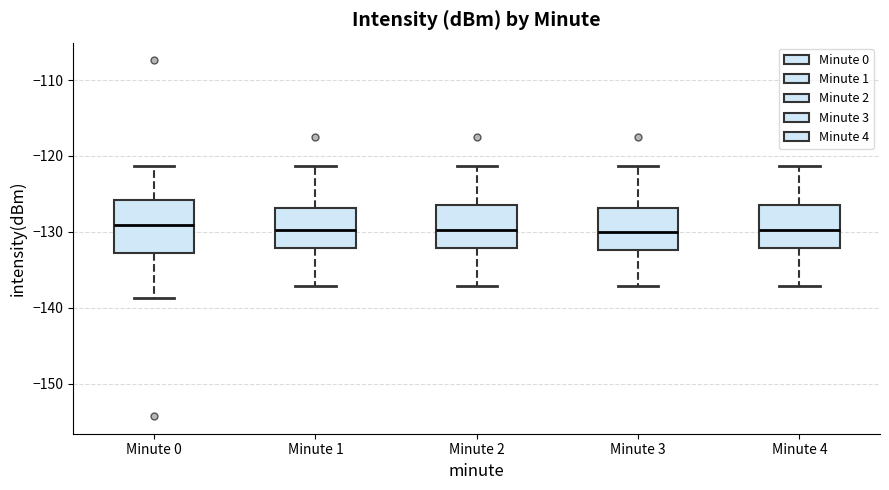

Reading left to right, read every box against the y-axis: the position of its median line, the range the box covers, and the ends of its whiskers. The values are not printed on the chart, so give them approximately, as read against the axis.

Minute 0: median -129, box -133 to -126, whiskers -139 to -121
Minute 1: median -130, box -132 to -127, whiskers -137 to -121
Minute 2: median -130, box -132 to -126, whiskers -137 to -121
Minute 3: median -130, box -132 to -127, whiskers -137 to -121
Minute 4: median -130, box -132 to -126, whiskers -137 to -121